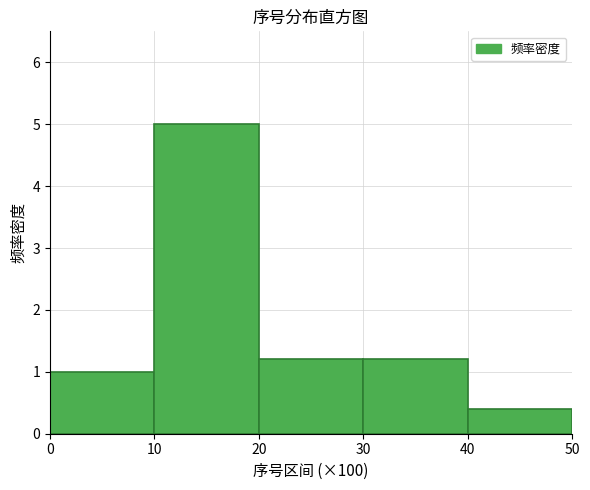

Reading left to right, list every bar in this chart as the range it spans on the x-axis followed by its height. The values are not printed on the chart, so give them approximately, as read against the axis.

0 to 10: 1.0
10 to 20: 5.0
20 to 30: 1.2
30 to 40: 1.2
40 to 50: 0.4